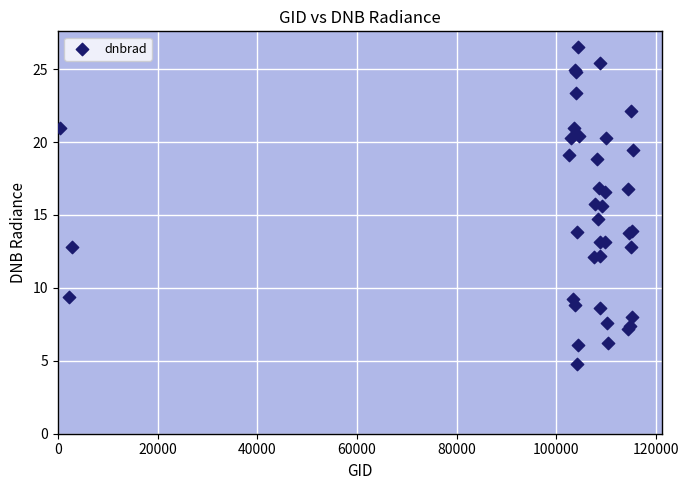

What Y value in the scatter plot is closest to 15?

14.7